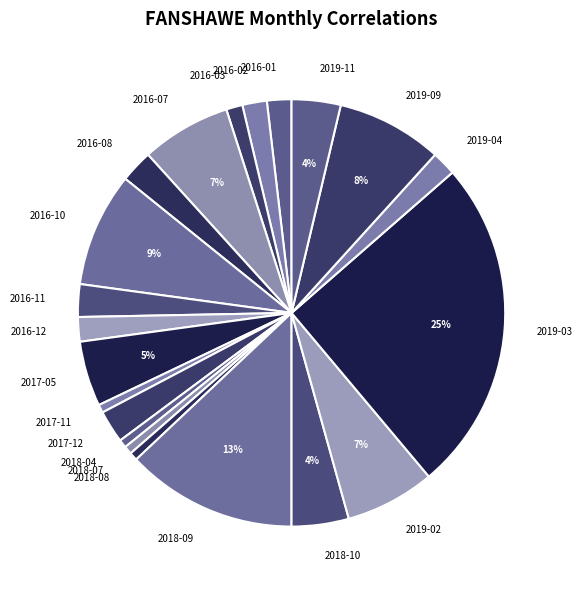

How many slices are in this pie chart?

21